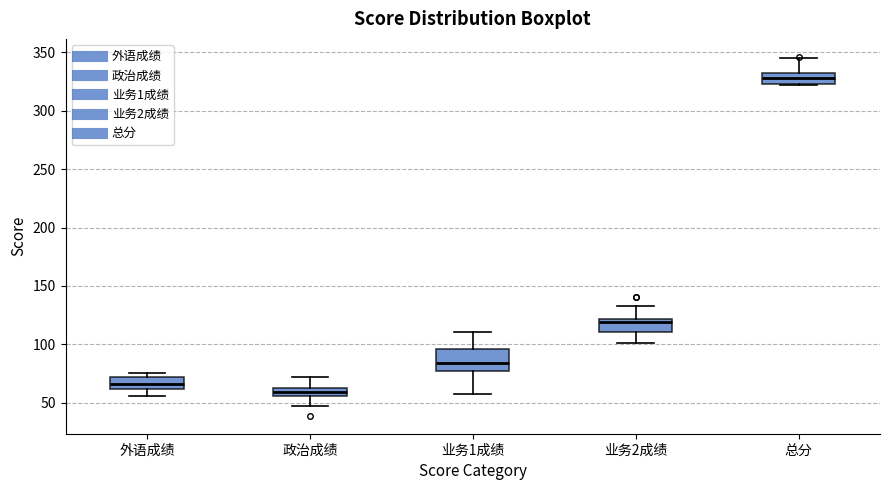

Which box is the tallest, from its lower edge to its upper edge?

业务1成绩